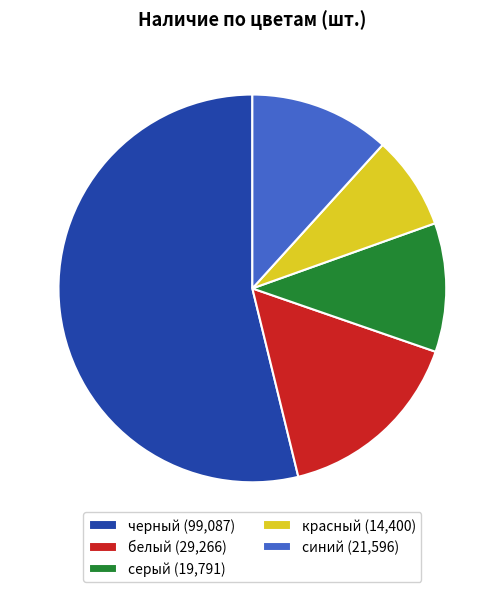

Between черный and белый, which is larger?

черный